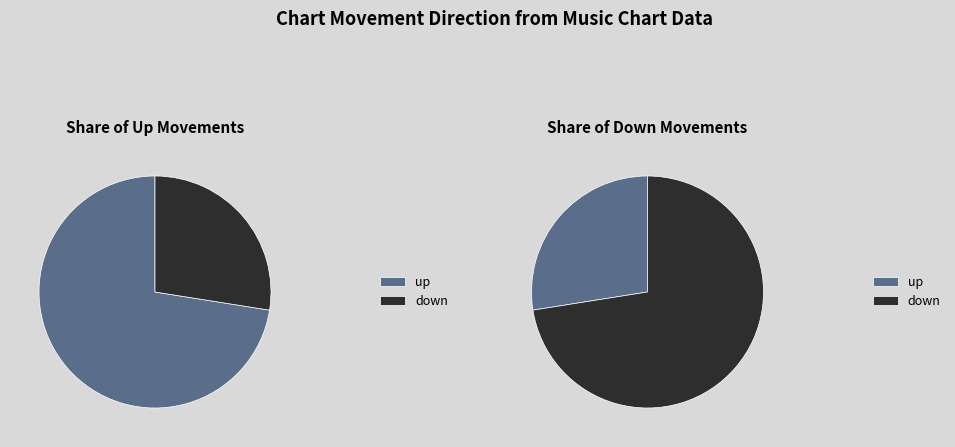

What is the smallest slice in the pie chart?

down